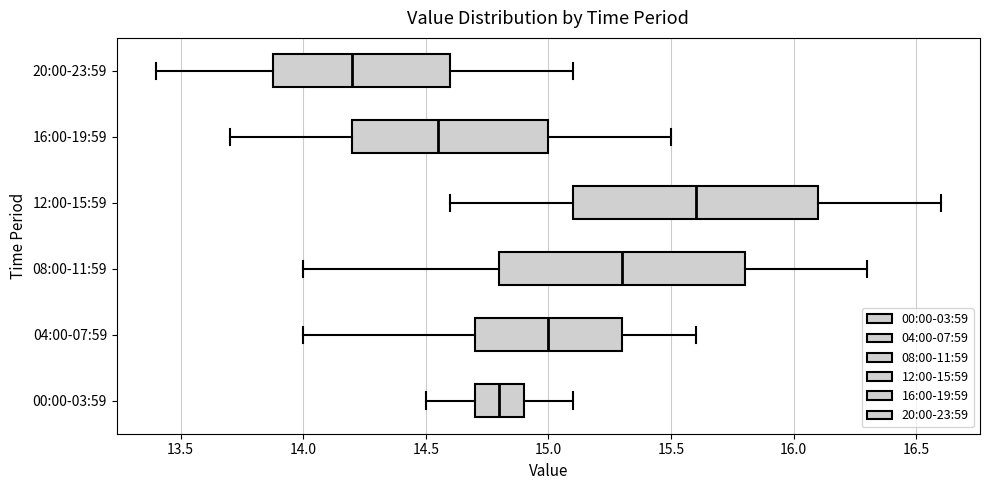

Which box's median line is the furthest to the left?

20:00-23:59